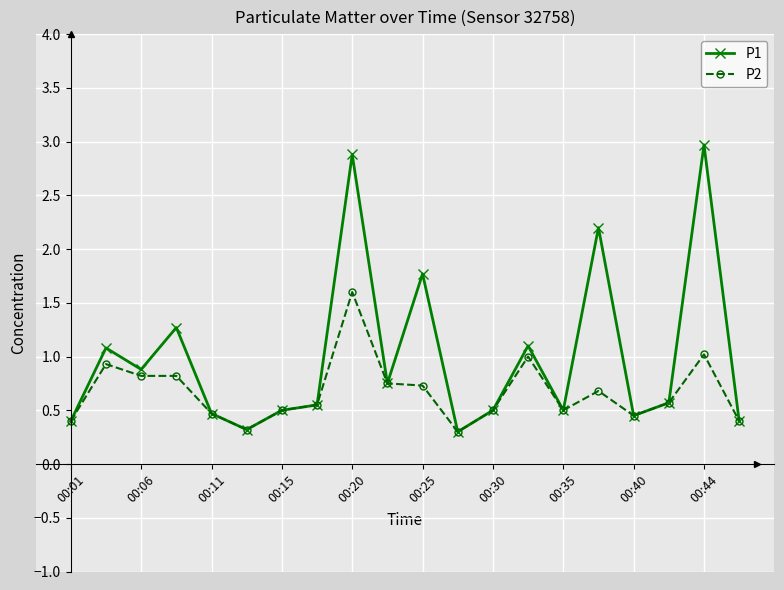

True or false: P2 has more than 2 points higher than both neighbors.

True